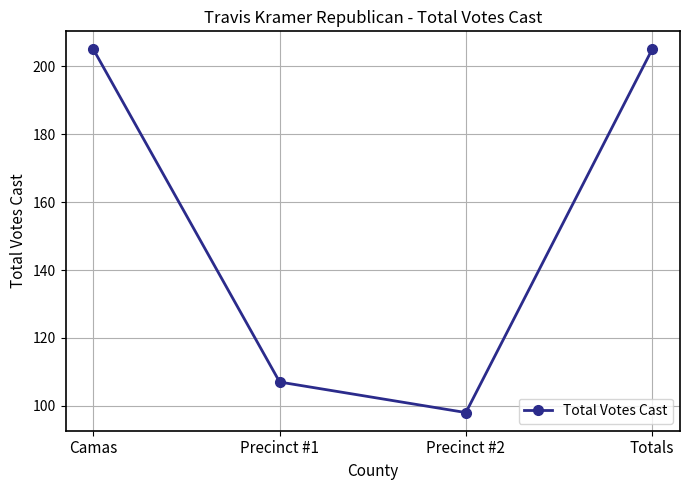

What is the average value?

154